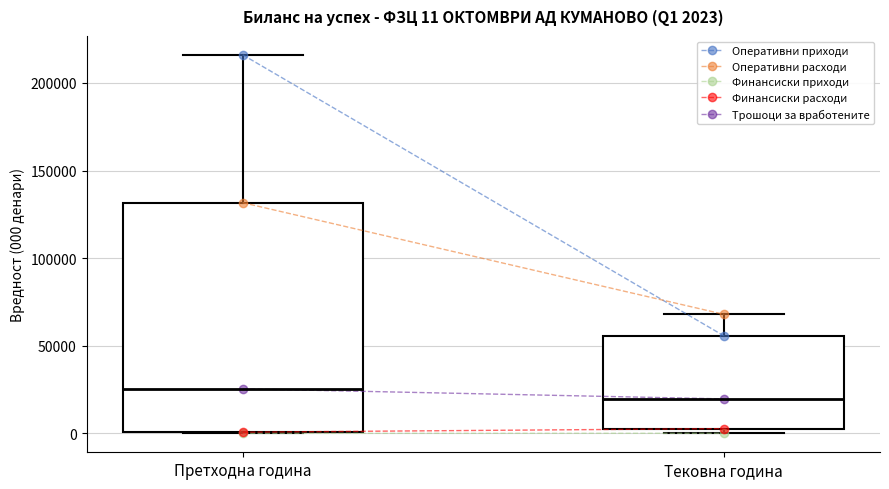

Which box's median line is the highest?

Претходна година